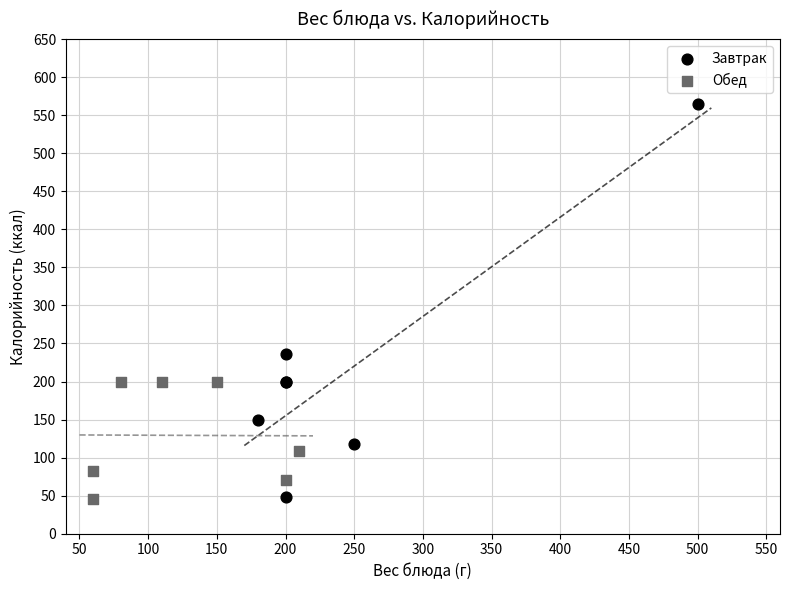

Which series contains the highest Y value?

Завтрак